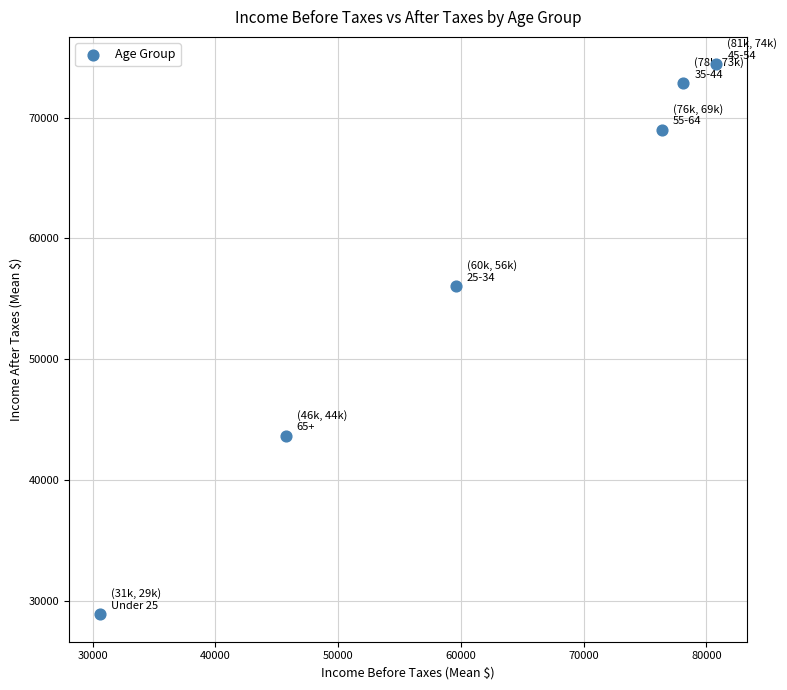

What is the range of X values (max minus min)?

50217